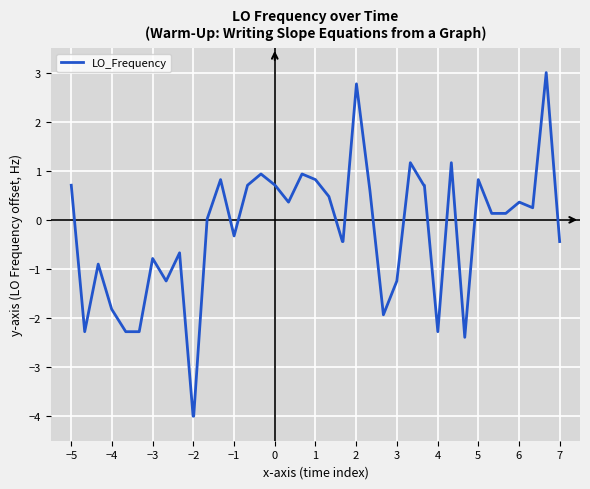

What is the greatest value displayed?

3.0